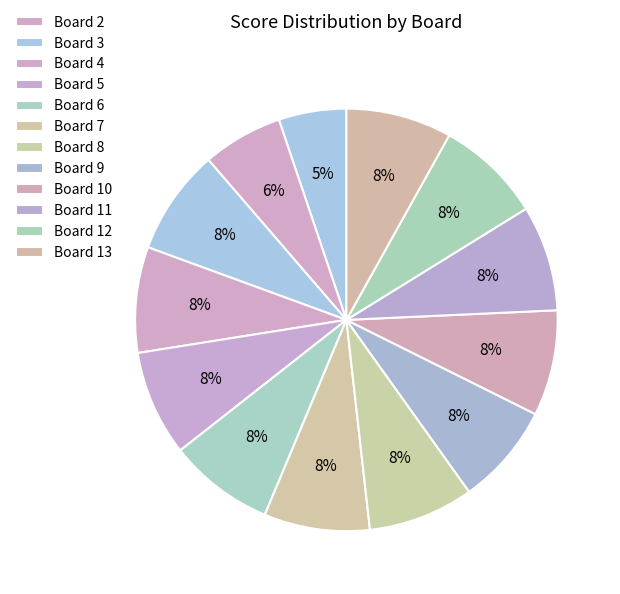

How many slices are in this pie chart?

13